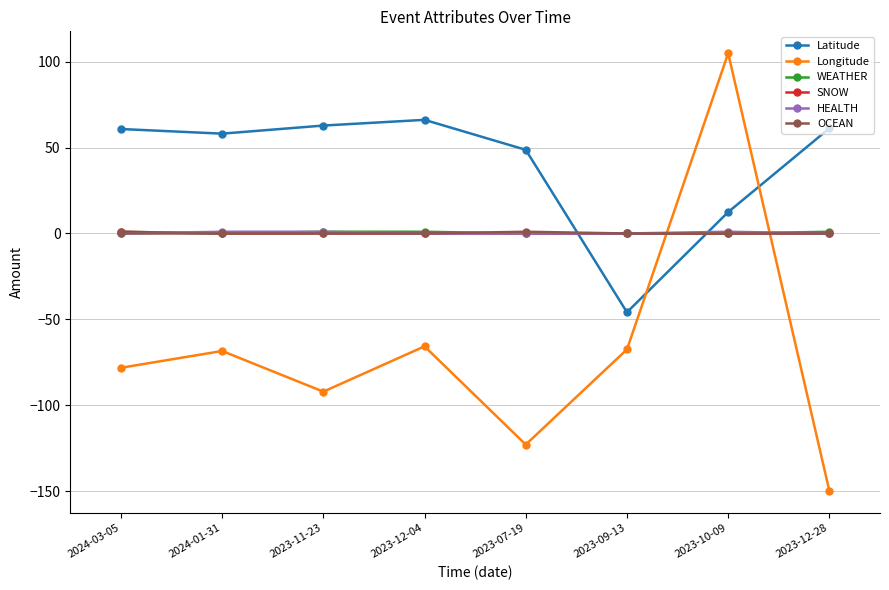

At which category is the sum across all series the highest?

2023-10-09